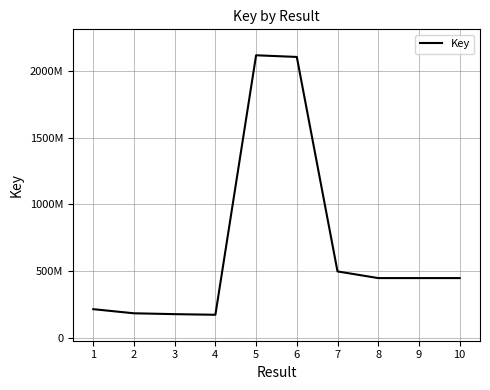

At which label is the value closest to 1145435058?

7